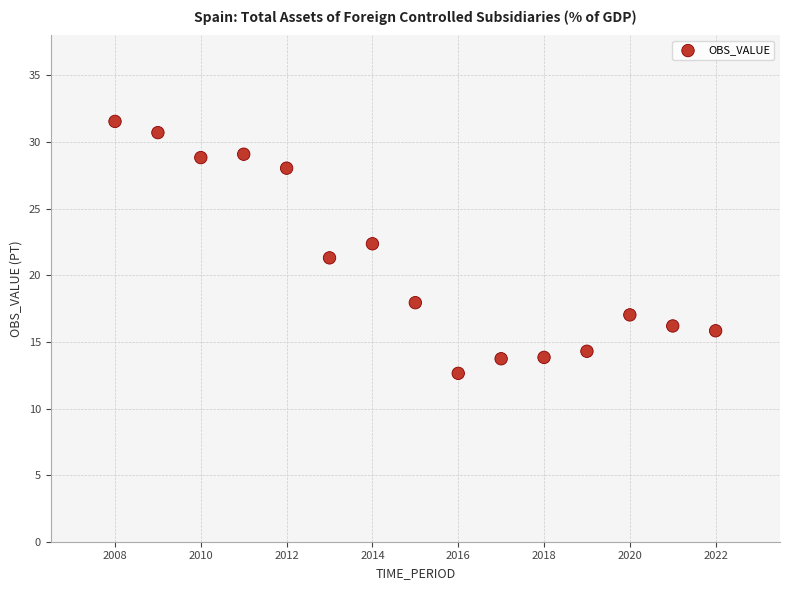

What is the range of Y values (max minus min)?

18.9